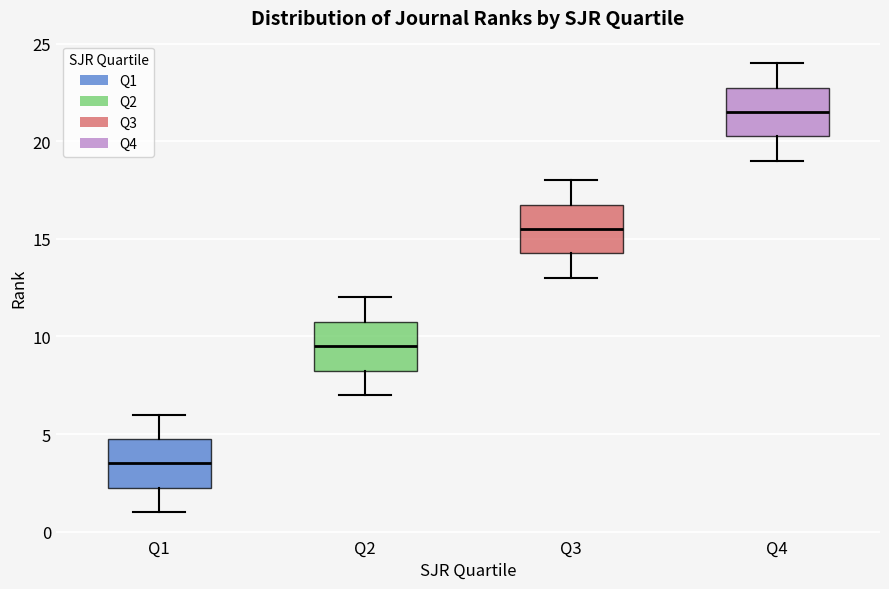

Reading left to right, read every box against the y-axis: the position of its median line, the range the box covers, and the ends of its whiskers. The values are not printed on the chart, so give them approximately, as read against the axis.

Q1: median 3.5, box 2.5 to 5.0, whiskers 1.0 to 6.0
Q2: median 9.5, box 8.5 to 11.0, whiskers 7.0 to 12.0
Q3: median 15.5, box 14.5 to 17.0, whiskers 13.0 to 18.0
Q4: median 21.5, box 20.5 to 23.0, whiskers 19.0 to 24.0